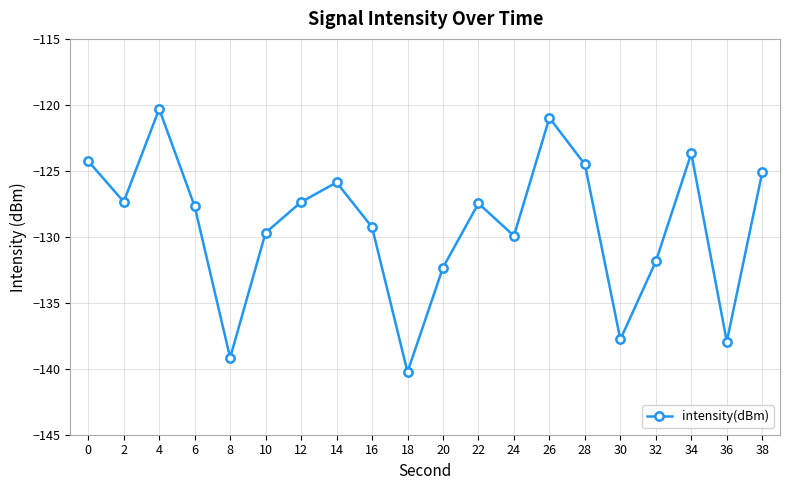

At which label is the value closest to -130?

24